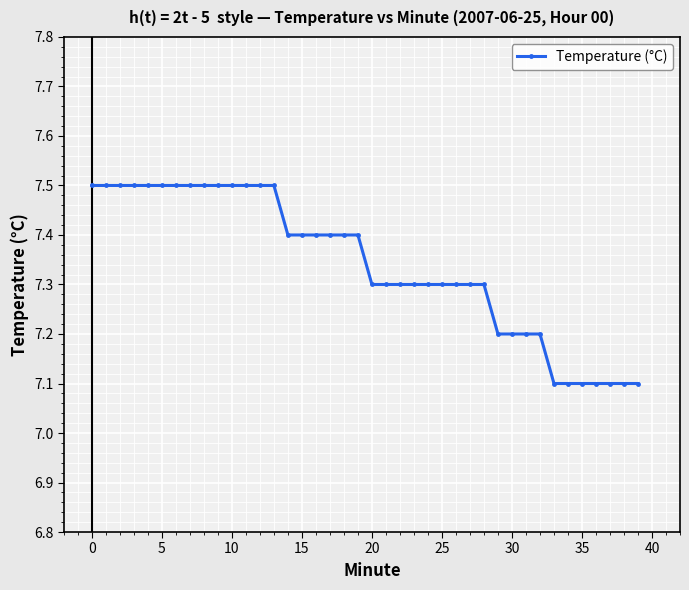

How many series are shown in this chart?

1